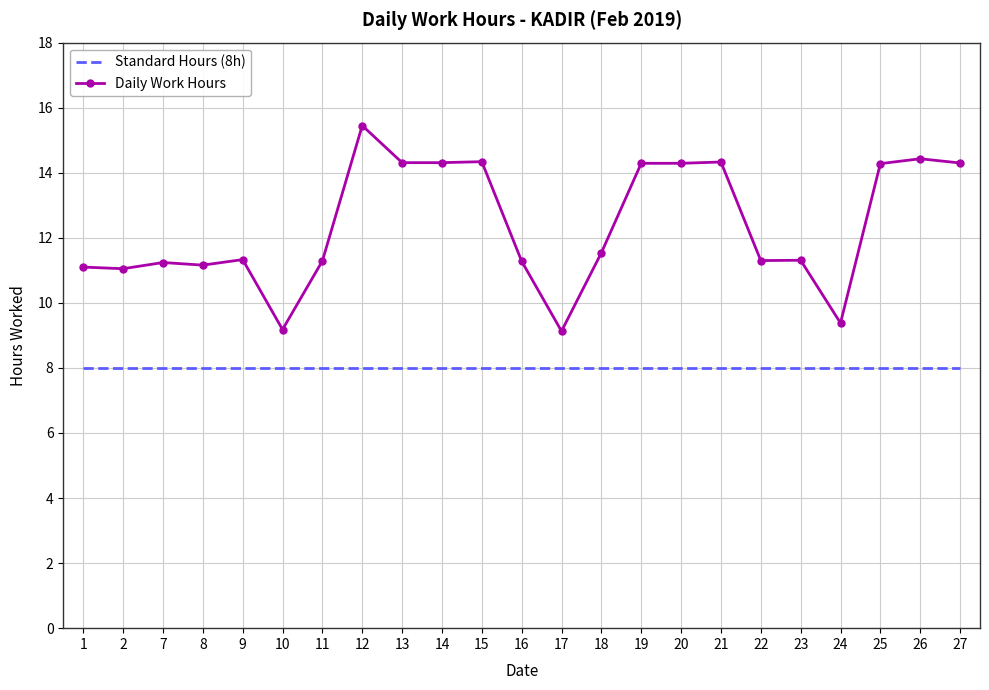

True or false: Daily Work Hours and Standard Hours (8h) intersect in this chart.

False